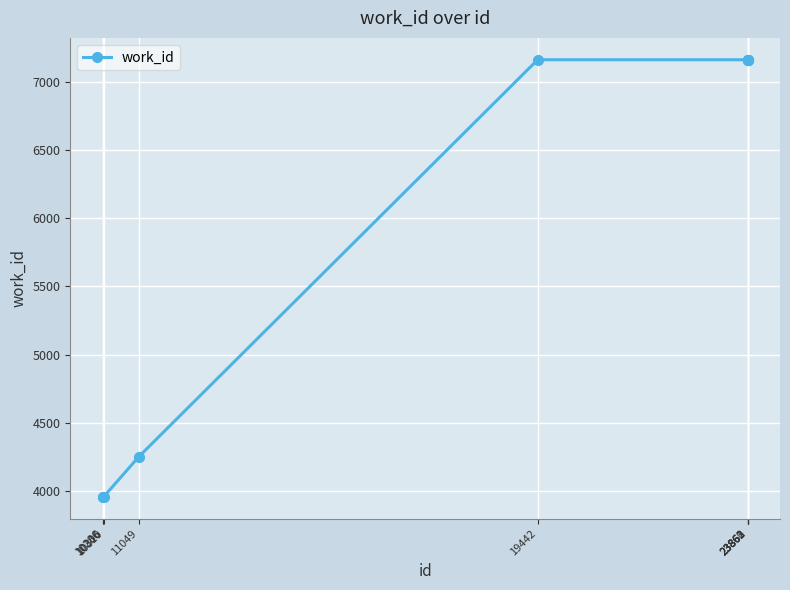

At which label is the value closest to 5560?

11049